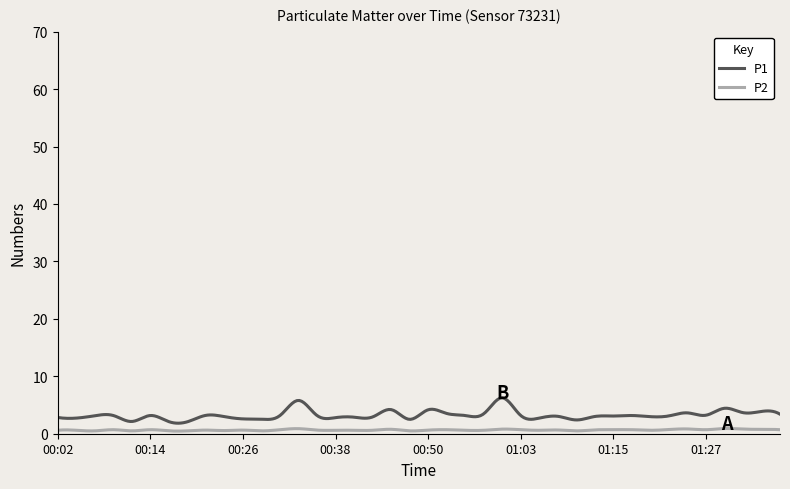

What is the average value of the P1 series?

3.2